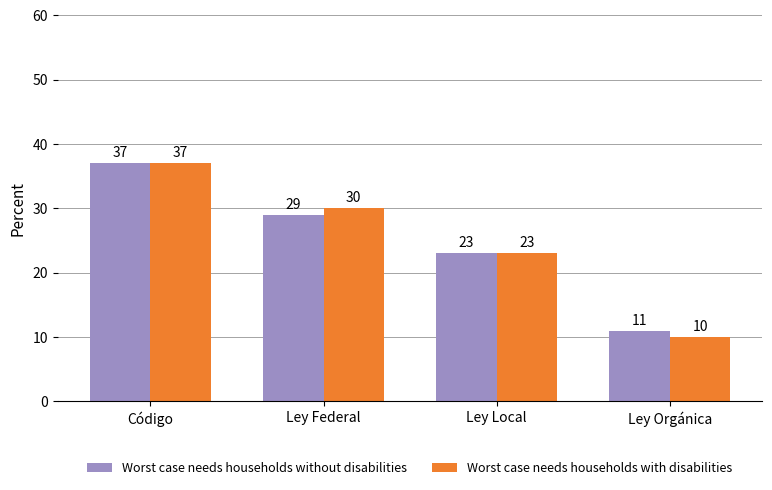

What is the difference between the maximum and second lowest values in the Worst case needs households with disabilities series?

14